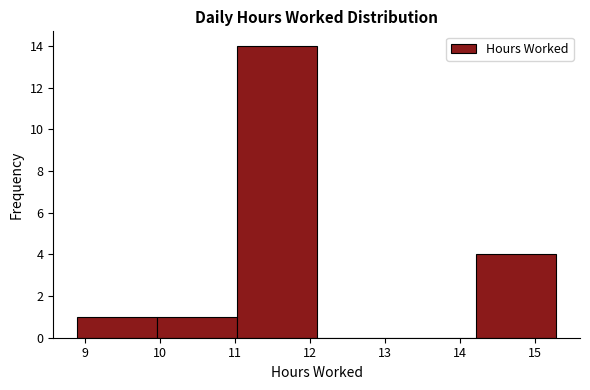

How tall is the bar that spans 8.9 to 10.0 on the x-axis? Neither the bar edges nor the heights are printed on the chart, so give them approximately, as read against the axes.

1